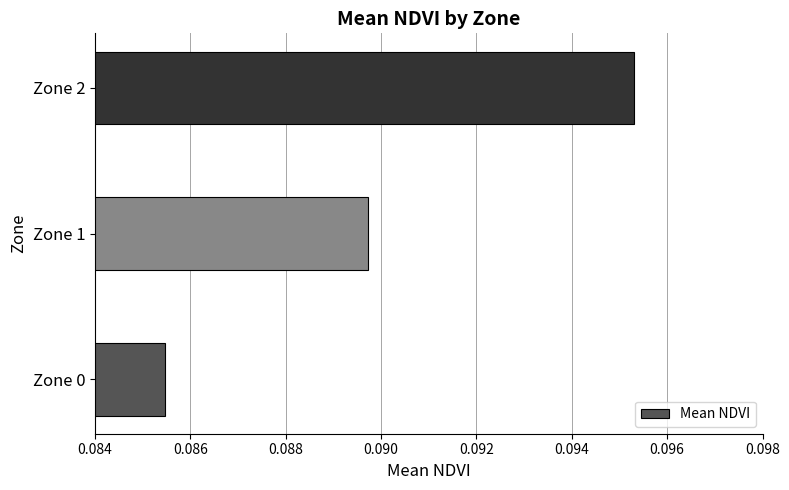

The chart shows a value of 0.0 at Zone 2. True or false?

False